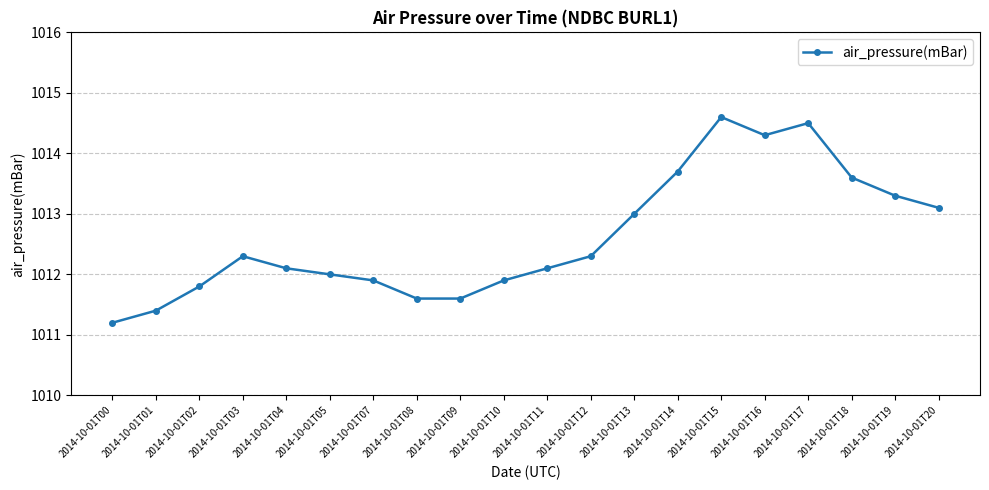

What is the ratio of the value at 2014-10-01T03 to the value at 2014-10-01T11?

1.0